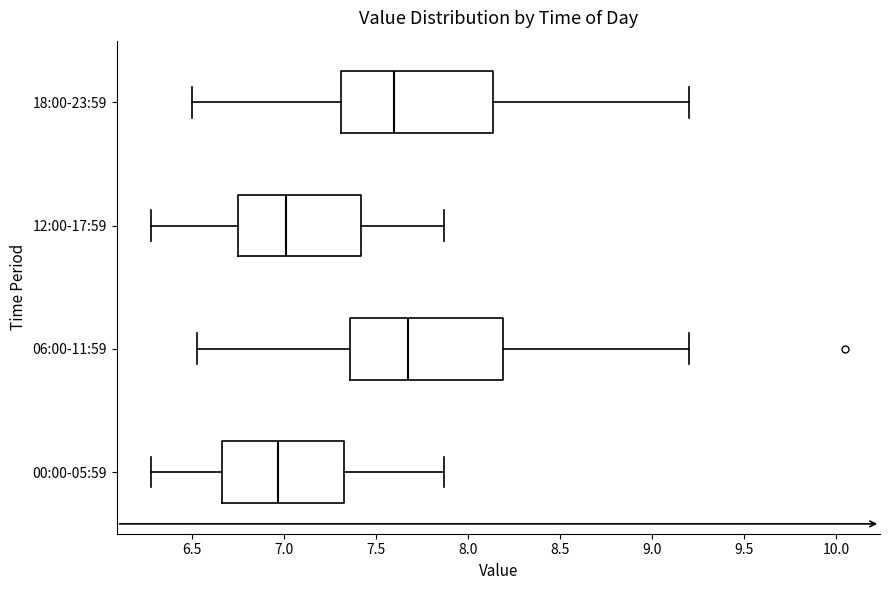

Where does the left whisker of the box for 18:00-23:59 end on the x-axis? The values are not printed on the chart, so give them approximately, as read against the axis.

6.50